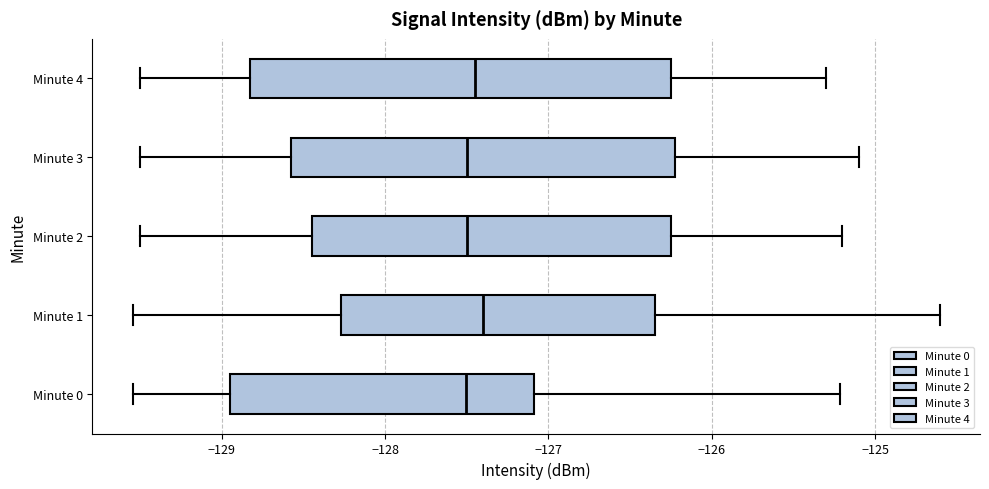

Reading bottom to top, transcribe this box plot: for each box, give where its median line is, the range the box spans, and where its two whiskers end, as read against the x-axis. The values are not printed on the chart, so give them approximately, as read against the axis.

Minute 0: median -127.5, box -128.9 to -127.1, whiskers -129.5 to -125.2
Minute 1: median -127.4, box -128.3 to -126.3, whiskers -129.5 to -124.6
Minute 2: median -127.5, box -128.4 to -126.2, whiskers -129.5 to -125.2
Minute 3: median -127.5, box -128.6 to -126.2, whiskers -129.5 to -125.1
Minute 4: median -127.4, box -128.8 to -126.2, whiskers -129.5 to -125.3